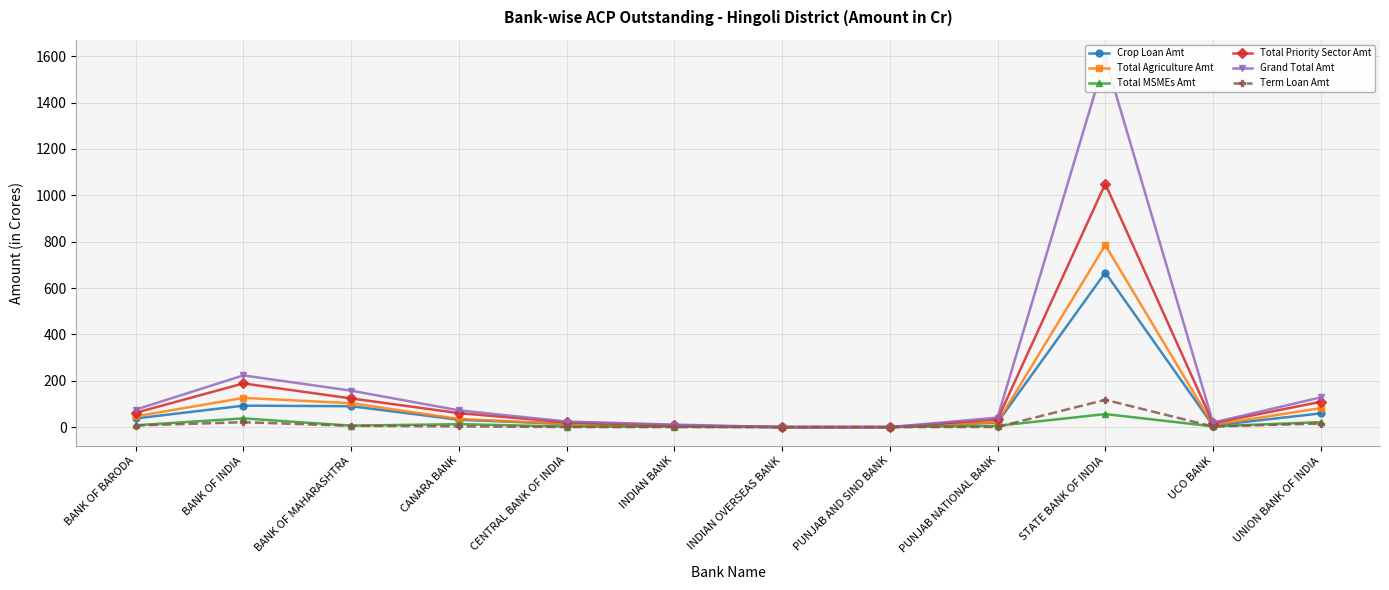

Does the chart have visible grid lines?

Yes